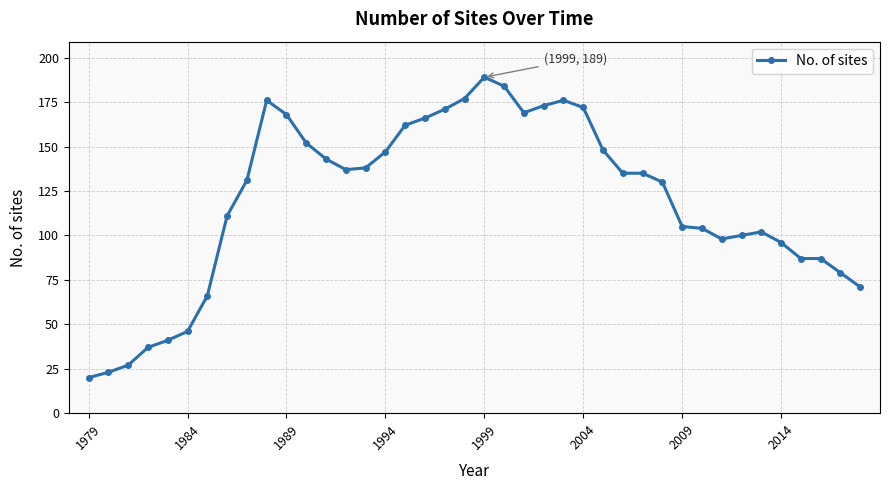

Count the number of data series in this chart.

1